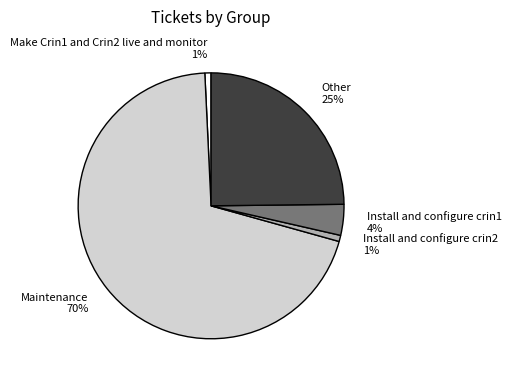

To the nearest percent, what is the average slice percentage?

20%